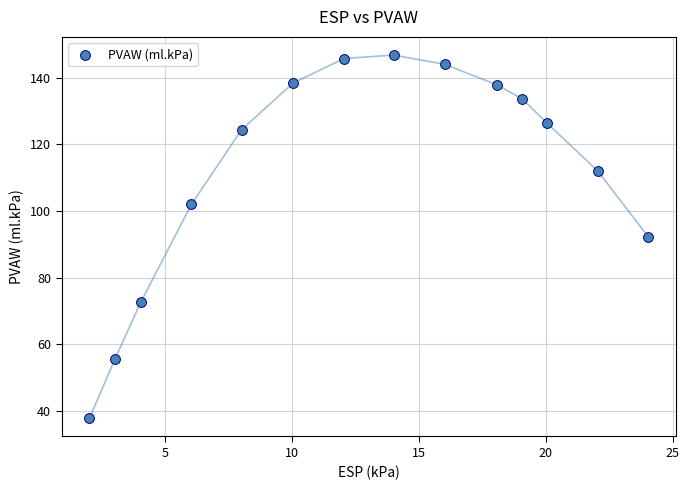

What is the range of Y values (max minus min)?

109.2